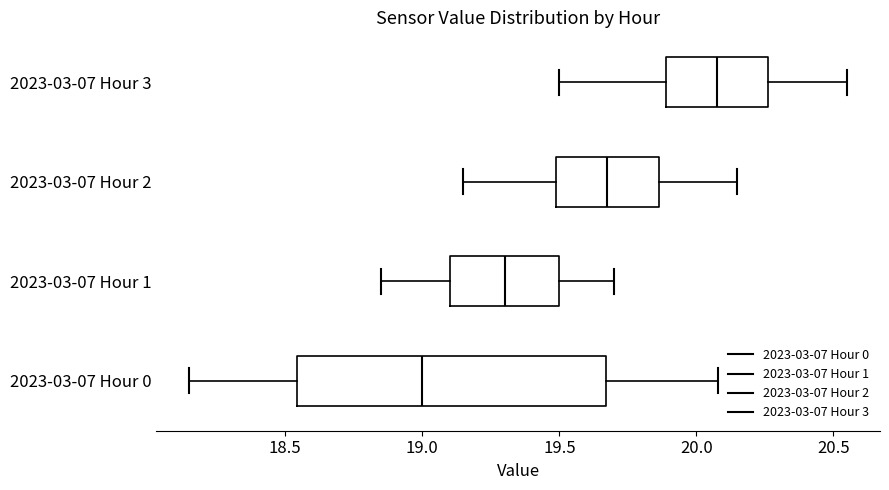

Comparing the boxes themselves (not the whiskers), which one is the widest?

2023-03-07 Hour 0